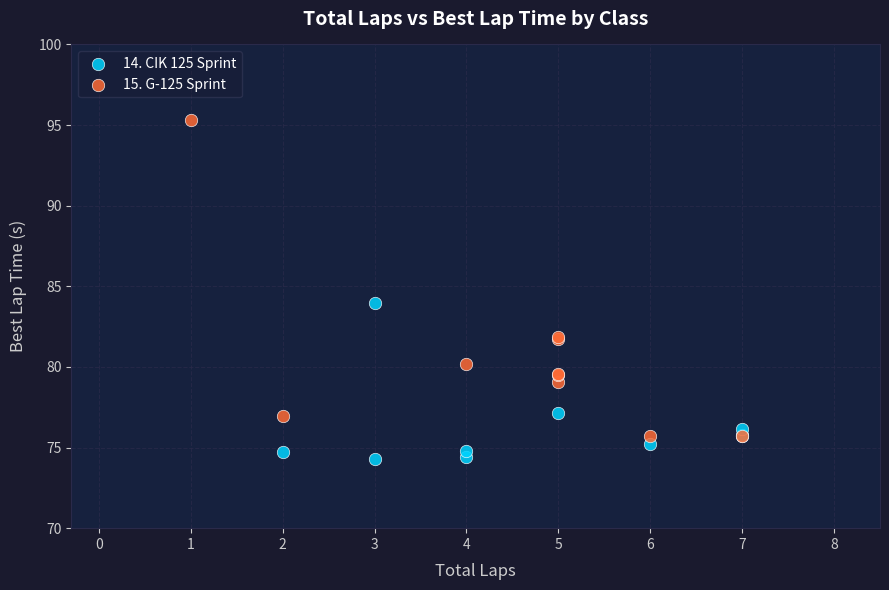

What are all the series names shown in the legend?

14. CIK 125 Sprint, 15. G-125 Sprint